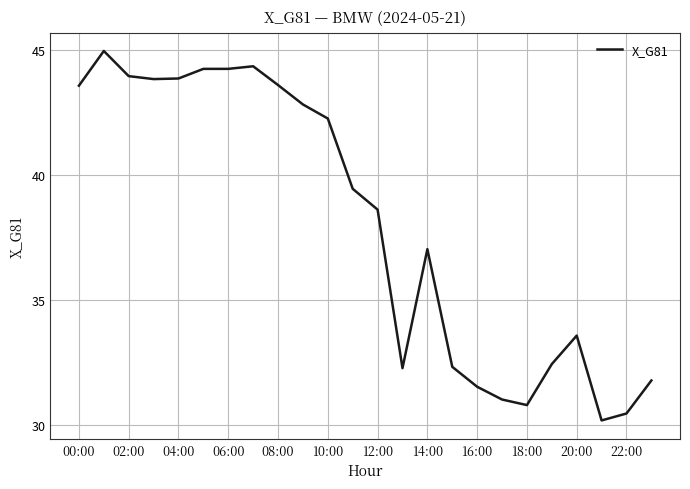

What is the difference between the maximum and minimum values?

14.8